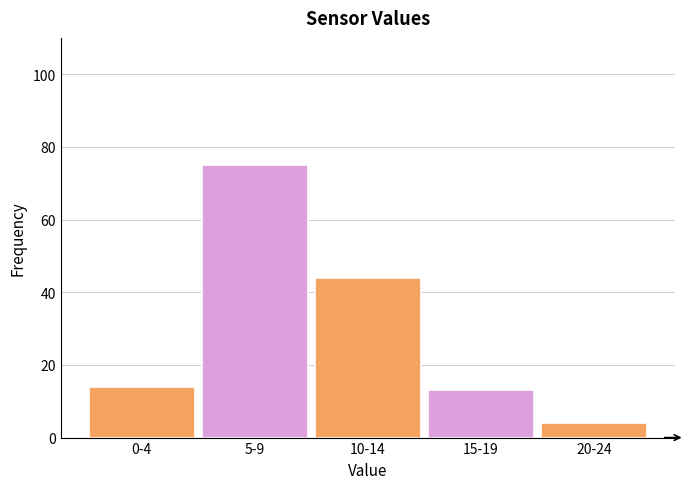

Reading left to right, list all the values displayed in this chart.

0-4=14	5-9=75	10-14=44	15-19=13	20-24=4